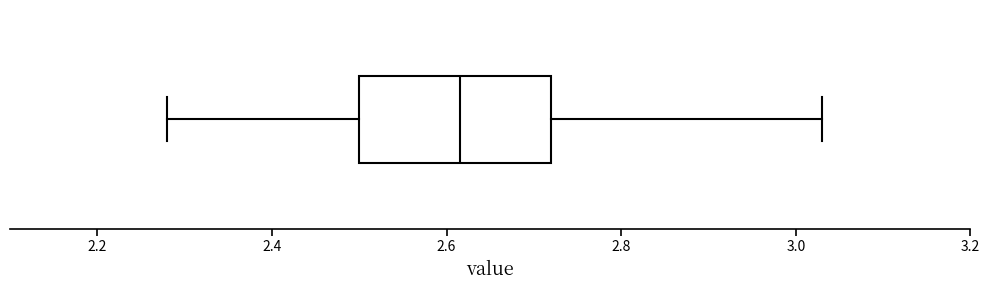

Where does the left whisker of the box end on the x-axis? The values are not printed on the chart, so give them approximately, as read against the axis.

2.28